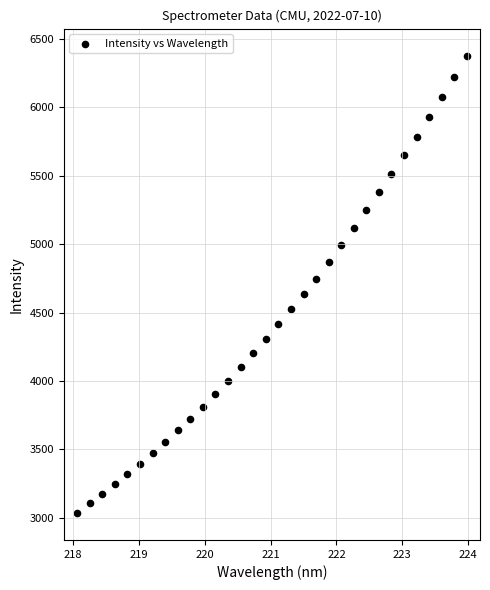

What is the range of Y values (max minus min)?

3339.1